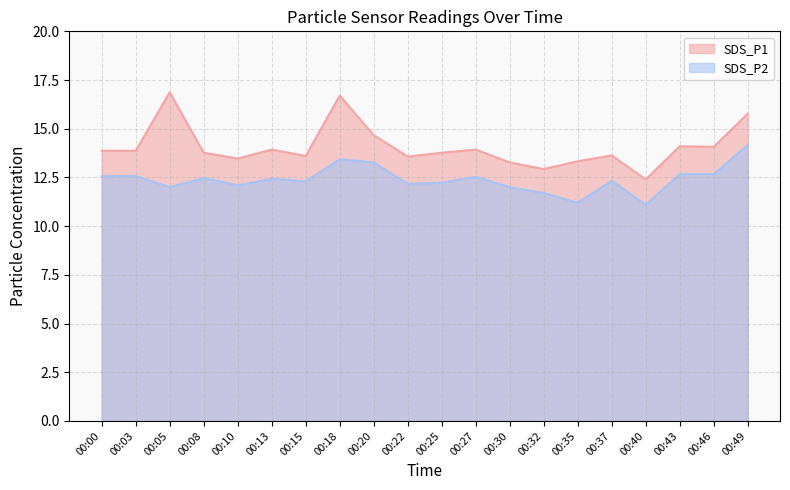

True or false: SDS_P1 and SDS_P2 cross at least once.

False